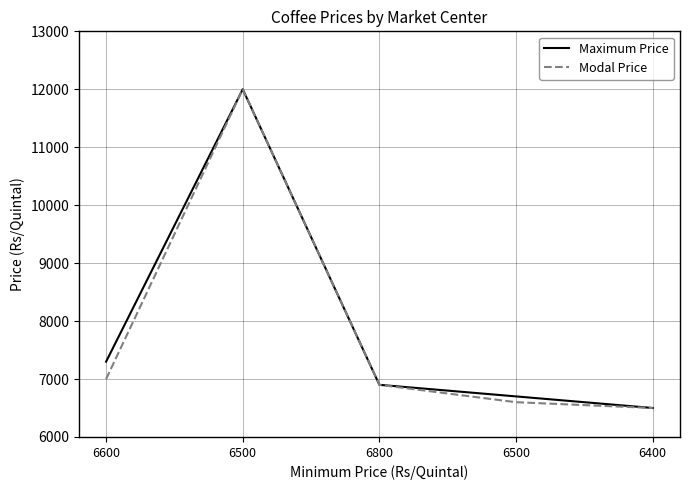

How many interior local peaks does the Maximum Price series have?

1